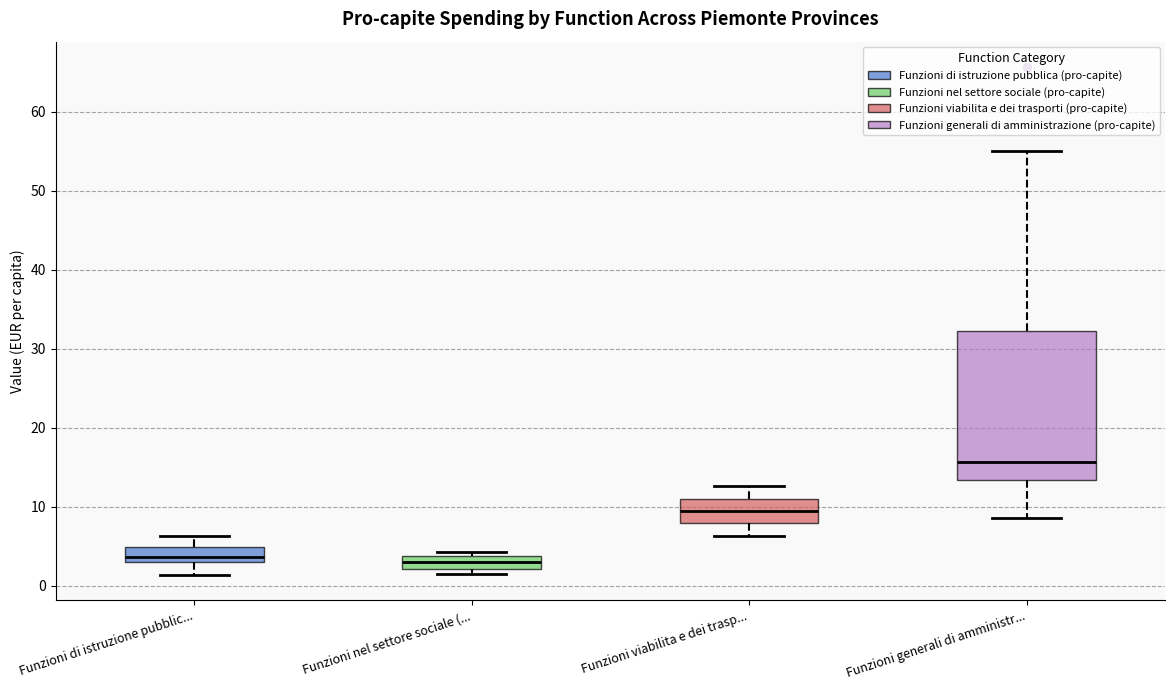

Reading left to right, transcribe this box plot: for each box, give where its median line is, the range the box spans, and where its two whiskers end, as read against the y-axis. The values are not printed on the chart, so give them approximately, as read against the axis.

Funzioni di istruzione pubblic...: median 4, box 3 to 5, whiskers 1 to 6
Funzioni nel settore sociale (...: median 3, box 2 to 4, whiskers 1 to 4 (just above the box's upper edge)
Funzioni viabilita e dei trasp...: median 9, box 8 to 11, whiskers 6 to 13
Funzioni generali di amministr...: median 16, box 13 to 32, whiskers 9 to 55